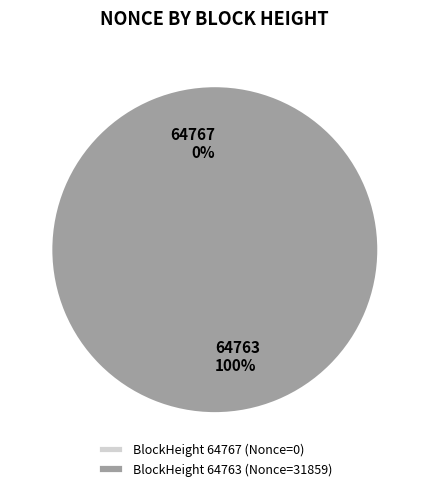

The 64767 slice represents 8% of the pie. True or false?

False